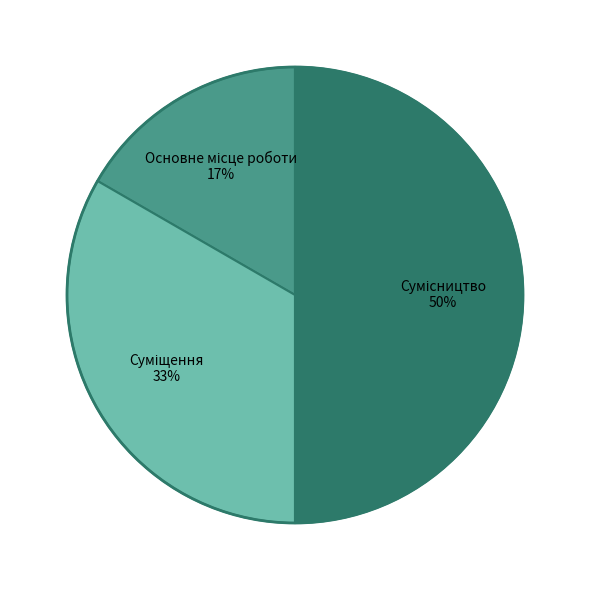

To the nearest percent, what is the difference between the largest and smallest slice percentages?

33%